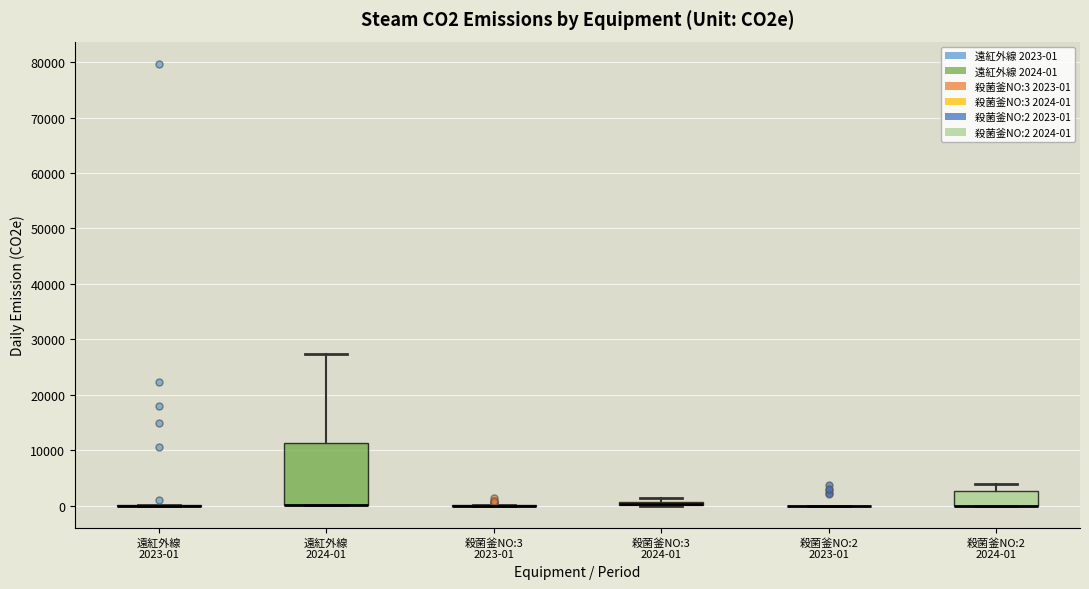

Which box is the tallest, from its lower edge to its upper edge?

遠紅外線 2024-01